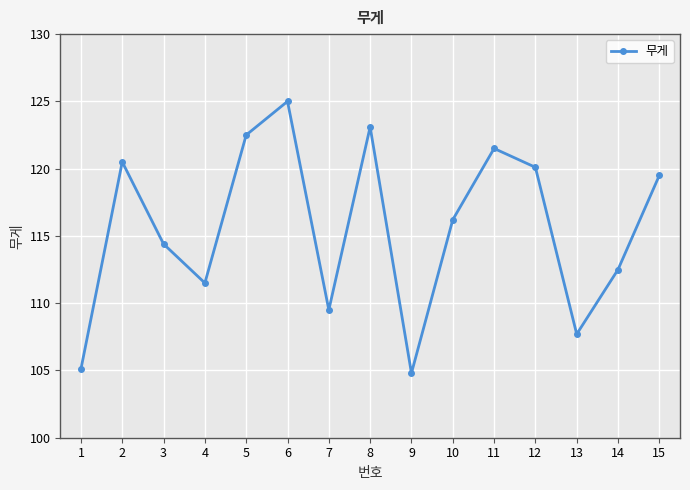

Rank the categories by value from lowest to highest.

9, 1, 13, 7, 4, 14, 3, 10, 15, 12, 2, 11, 5, 8, 6